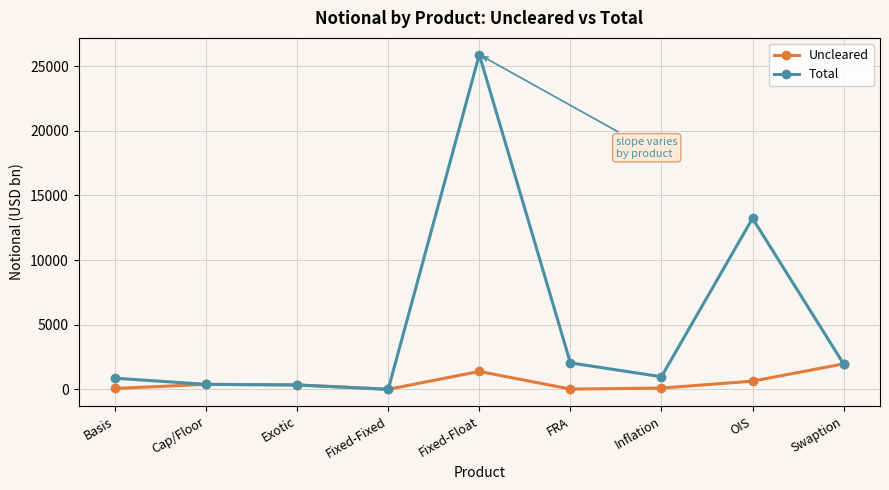

True or false: Total has a value of 13222 at OIS.

True